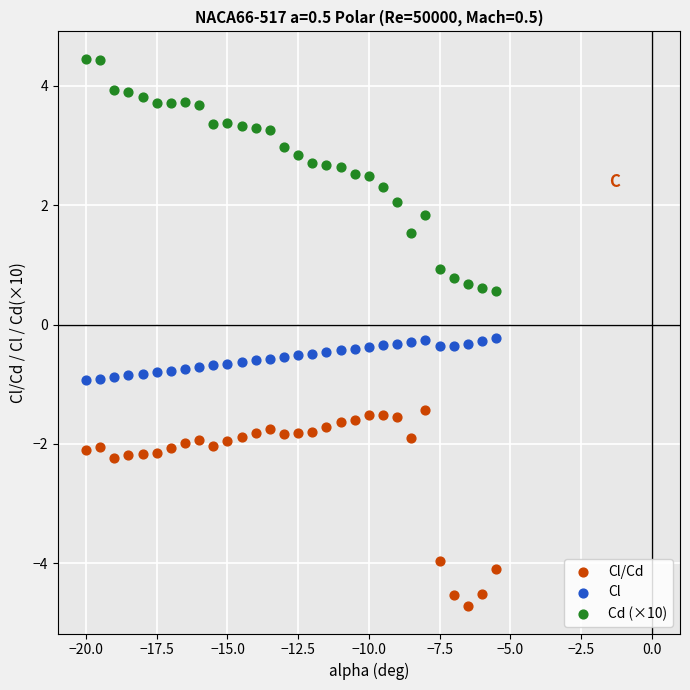

Which series contains the lowest Y value?

Cl/Cd